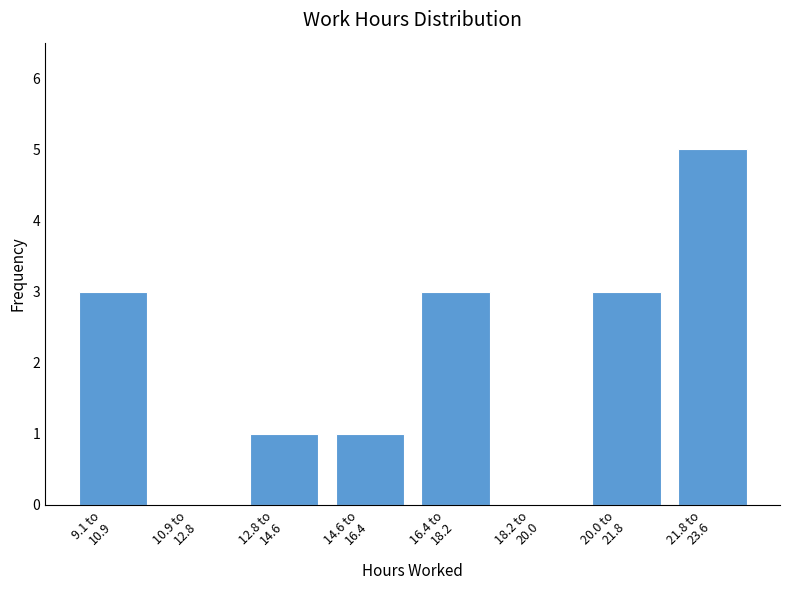

What is the greatest value displayed?

5